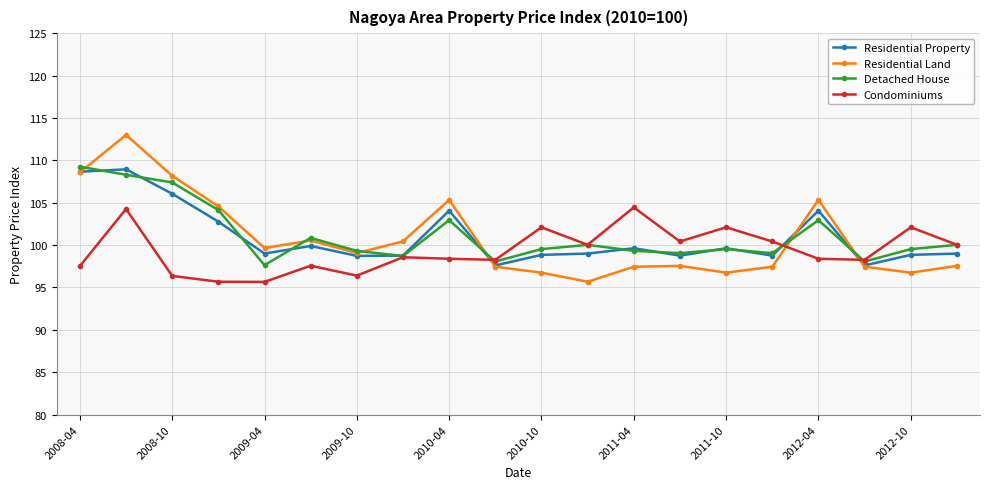

How many times do Residential Land and Condominiums cross each other?

3